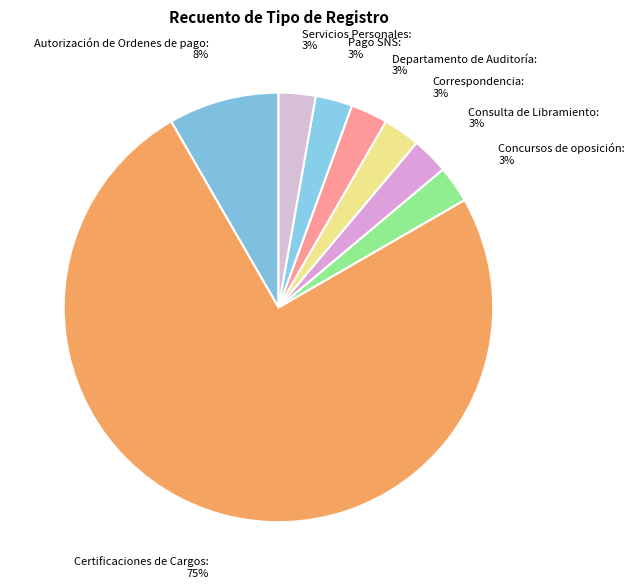

What is the majority slice?

Certificaciones de Cargos